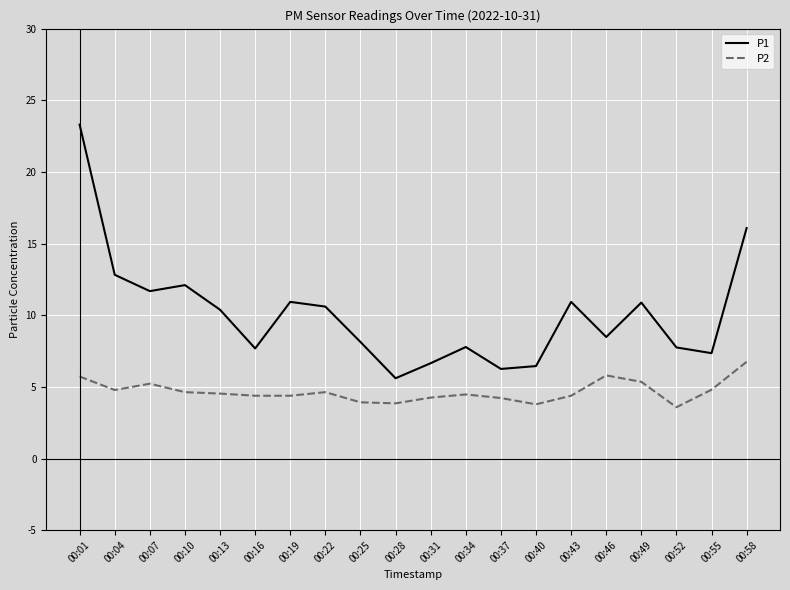

True or false: P2 and P1 cross at least once.

False